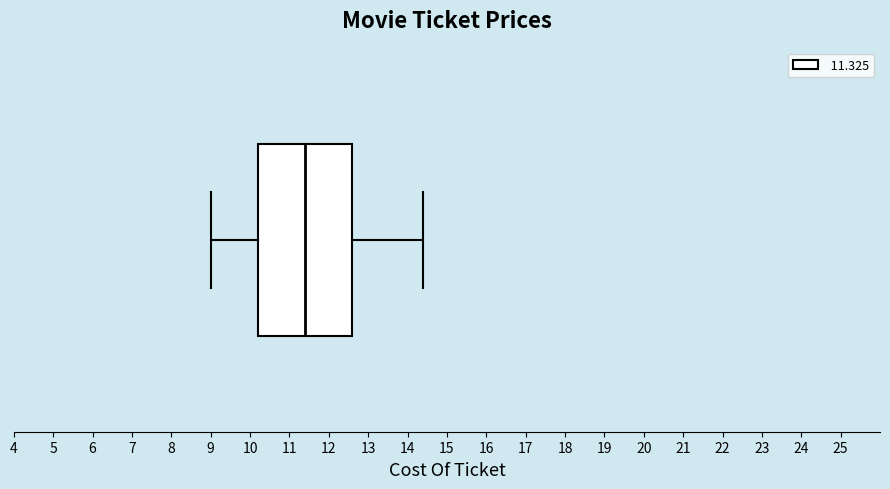

Where does the right whisker of the box end on the x-axis? The values are not printed on the chart, so give them approximately, as read against the axis.

14.4